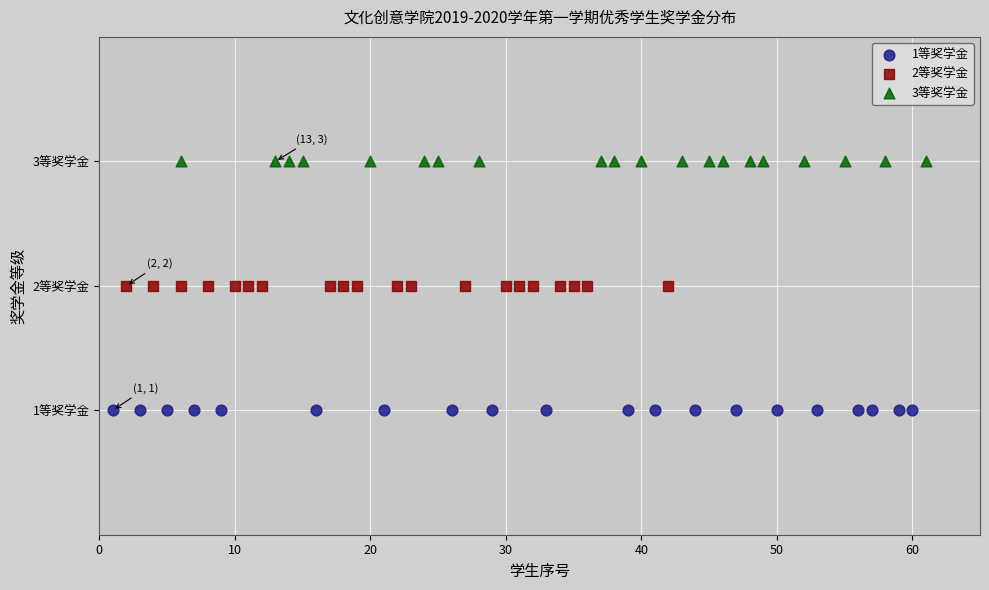

What are all the series names shown in the legend?

1等奖学金, 2等奖学金, 3等奖学金